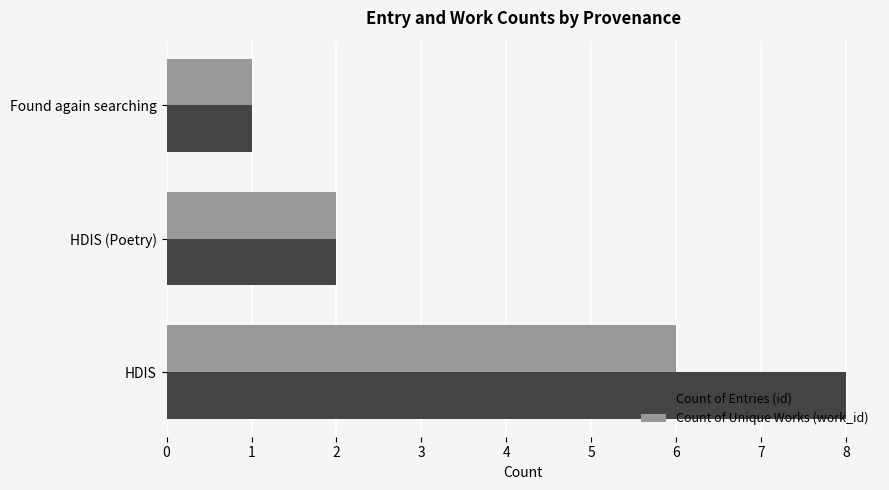

List the series in order of their peak value, highest first.

Count of Entries (id), Count of Unique Works (work_id)